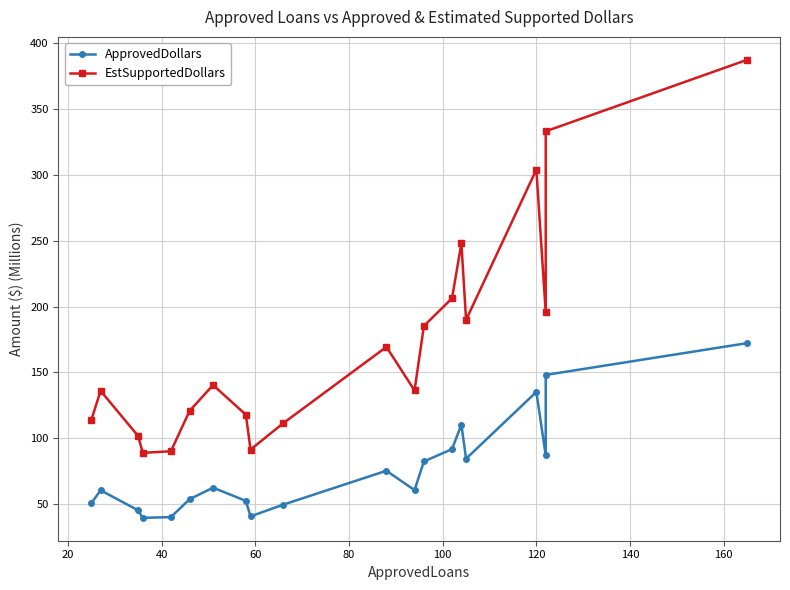

What is the maximum value for EstSupportedDollars?

387.4